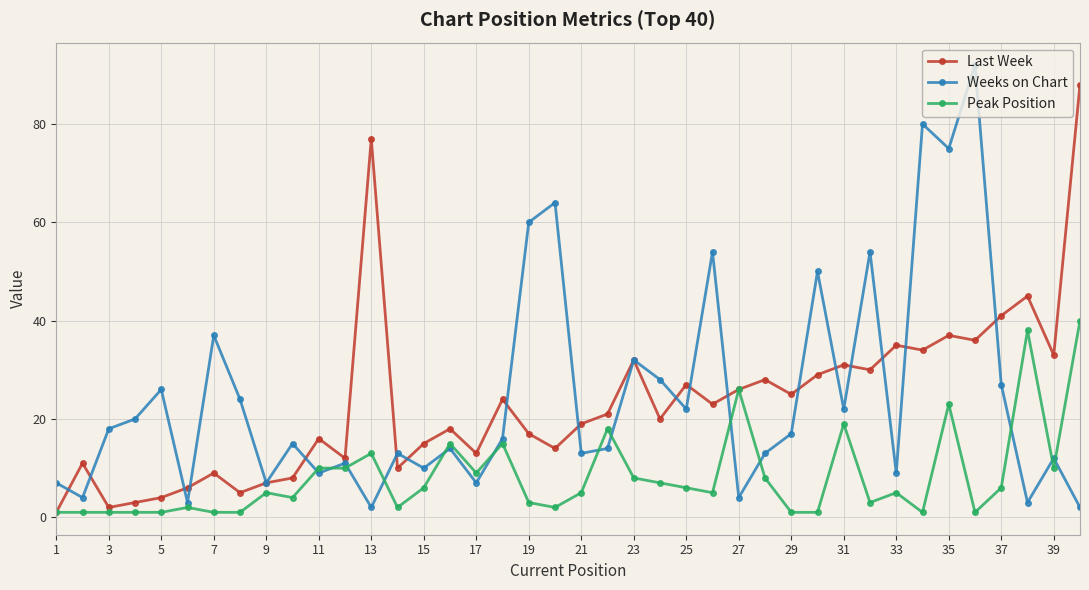

What is the maximum value shown in the chart?

92